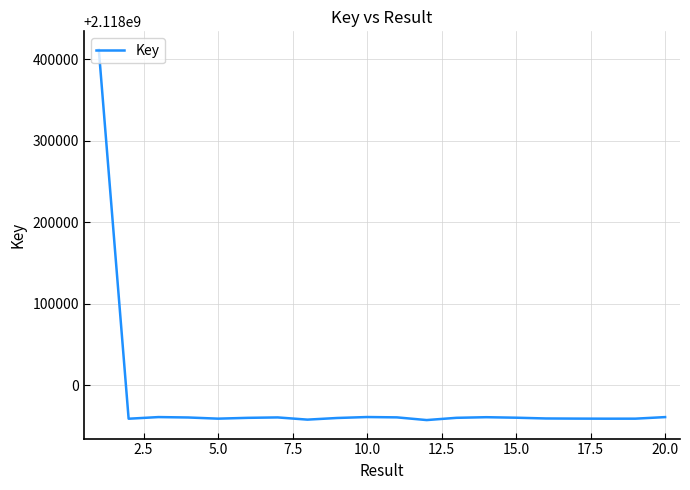

What is the difference between the maximum and minimum values?

454426